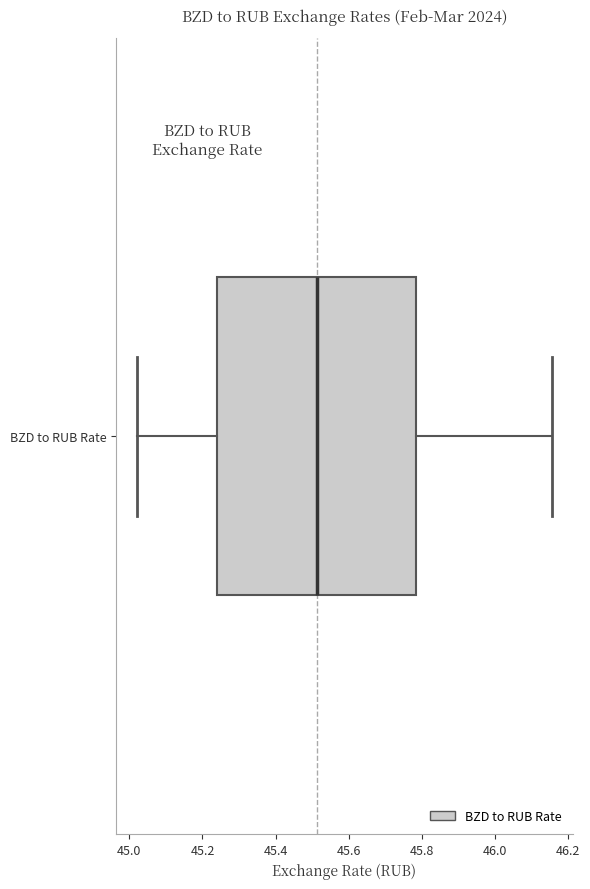

Read this box plot against the x-axis: the position of the median line, the range covered by the box, and the ends of both whiskers. The values are not printed on the chart, so give them approximately, as read against the axis.

median 45.52, box 45.24 to 45.78, whiskers 45.02 to 46.16